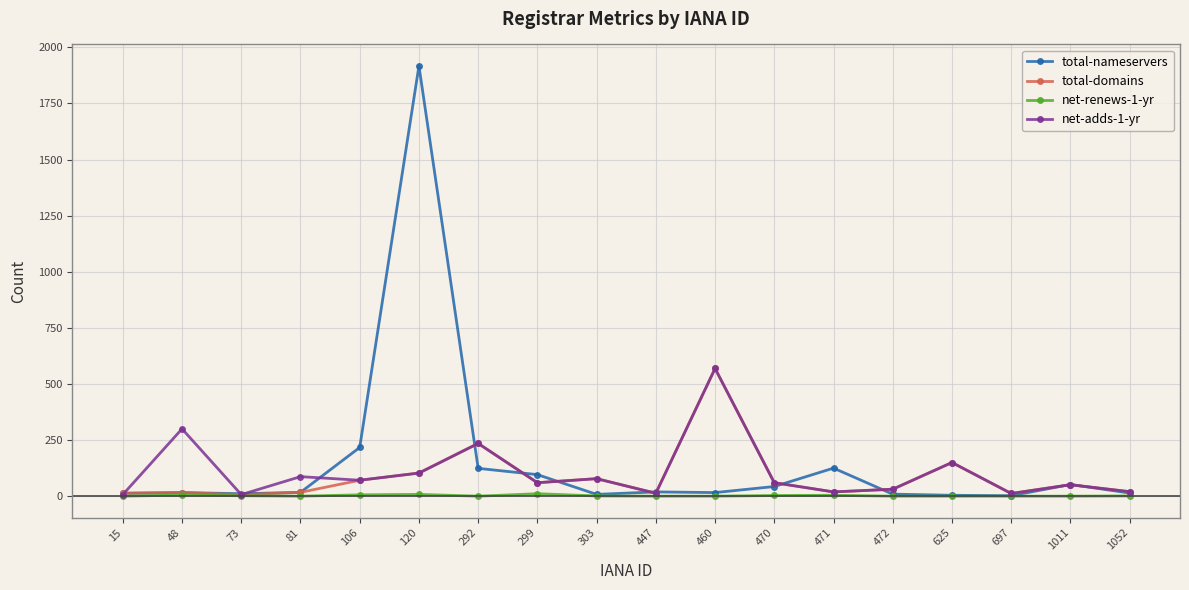

The value of total-nameservers at 106 is 217. True or false?

True